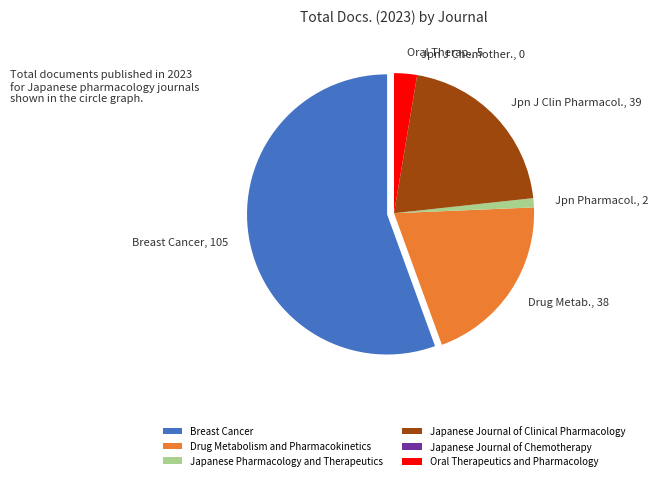

Is Japanese Pharmacology and Therapeutics the majority of the pie?

No